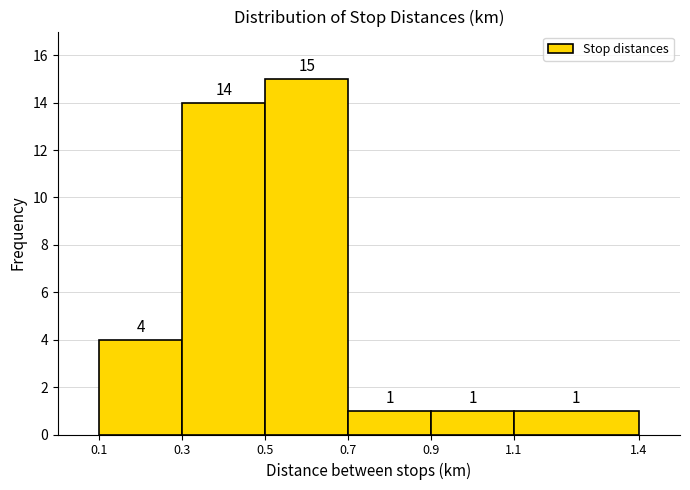

Over which range of the x-axis is the bar tallest?

0.5 to 0.7